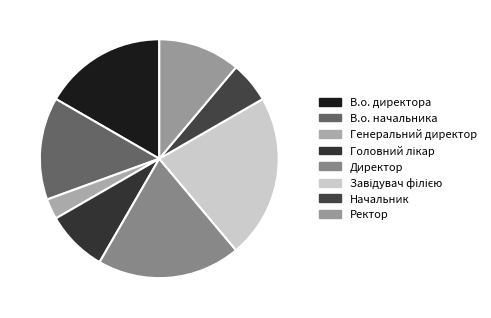

To the nearest percent, what is the combined percentage of Директор and В.о. директора?

36%